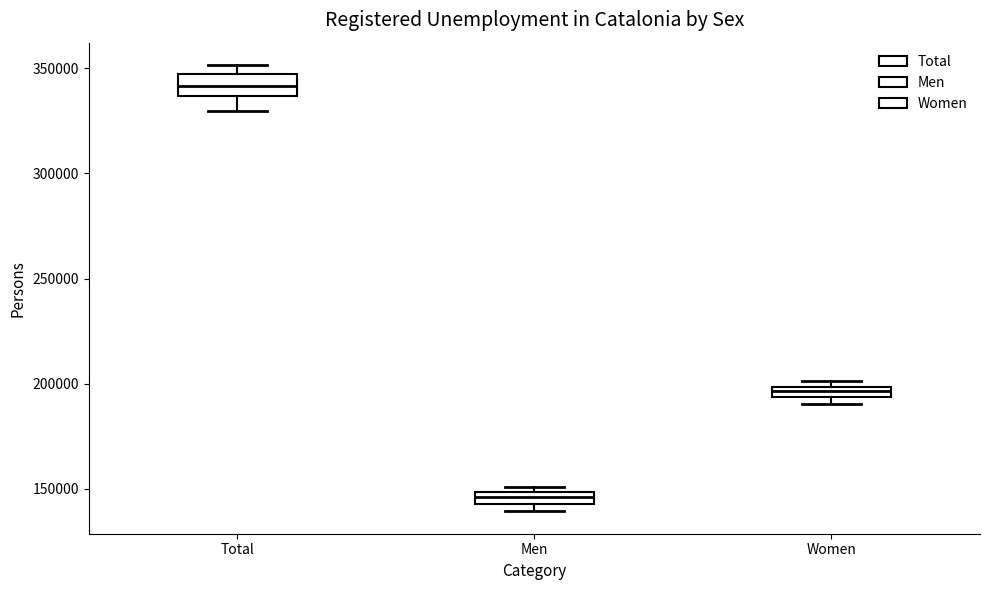

Which box has the highest median line?

Total